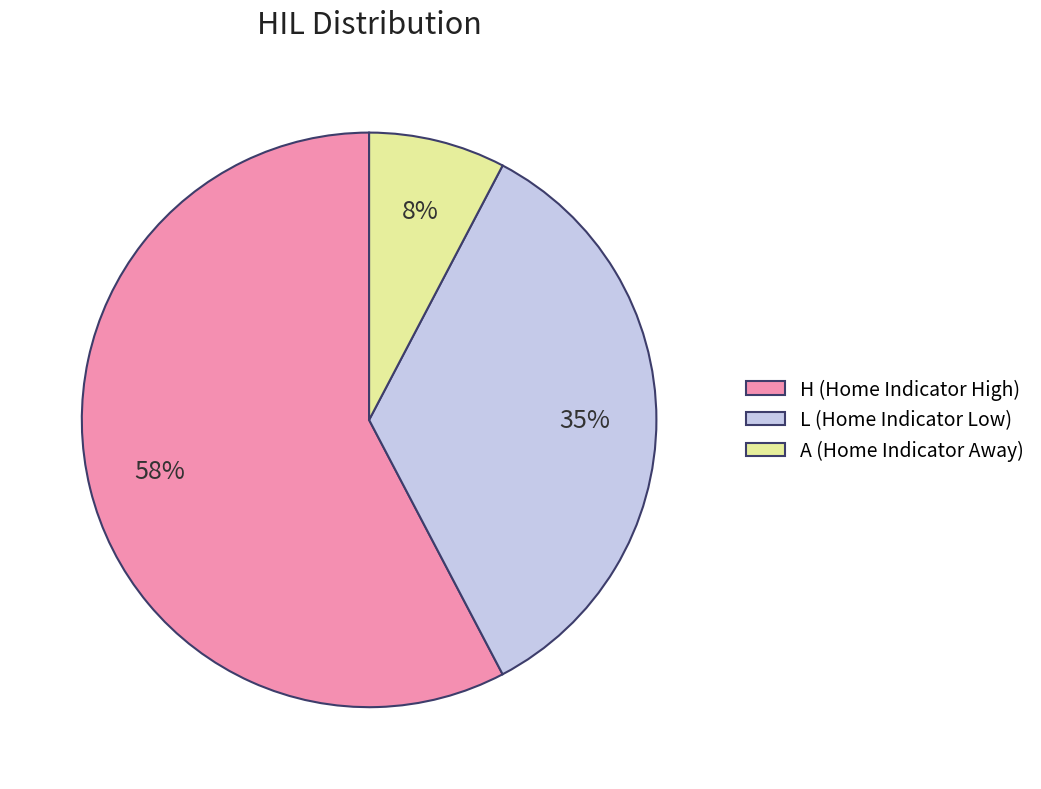

True or false: L accounts for 35% of the total.

True